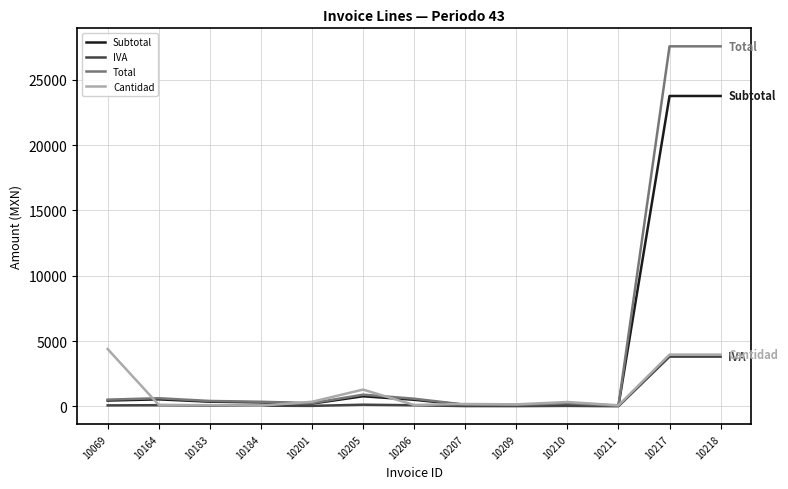

Does the chart have visible grid lines?

Yes